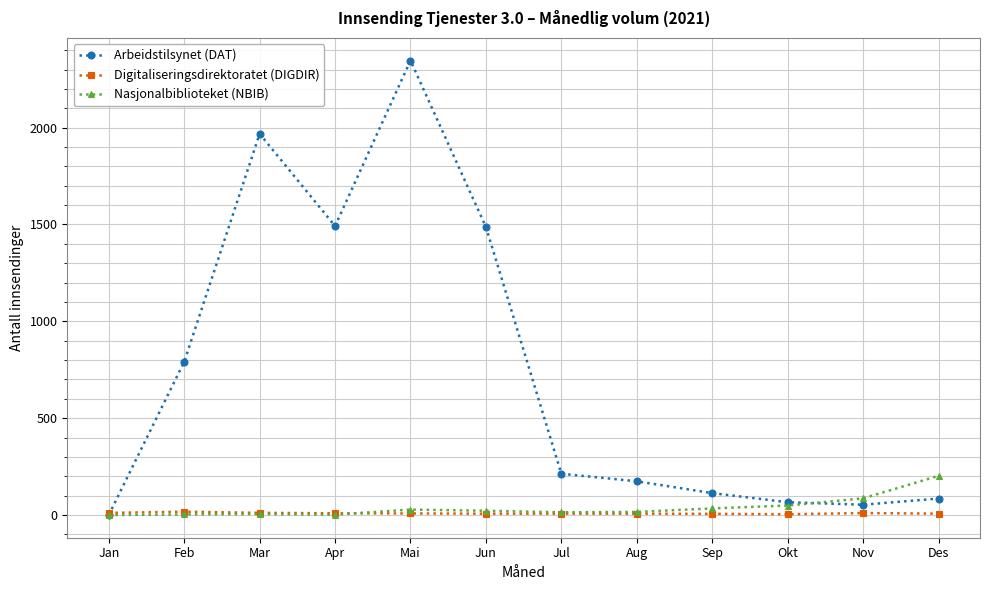

What is the difference between the second highest and second lowest values in the Arbeidstilsynet (DAT) series?

1915